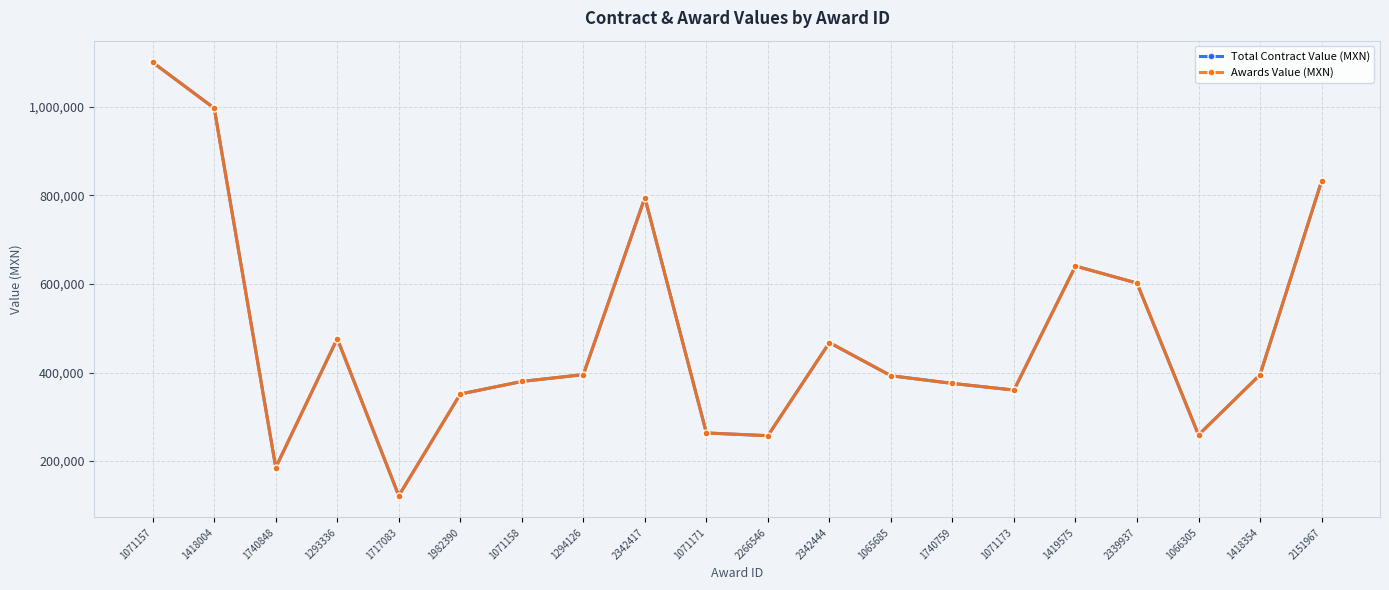

How many lines are shown in the chart?

2